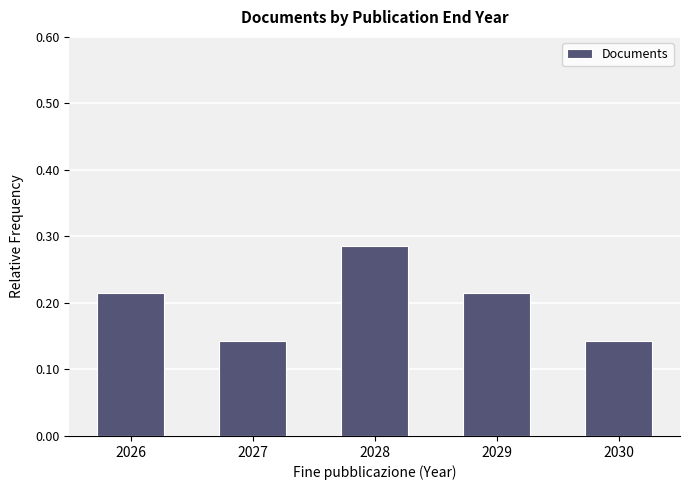

Count the values in the range 0 to 1.

5